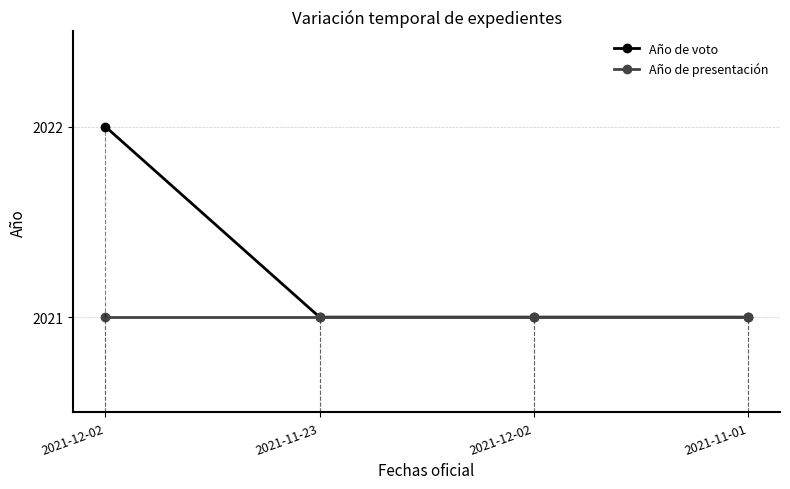

Does the chart display data point markers on the line(s)?

Yes